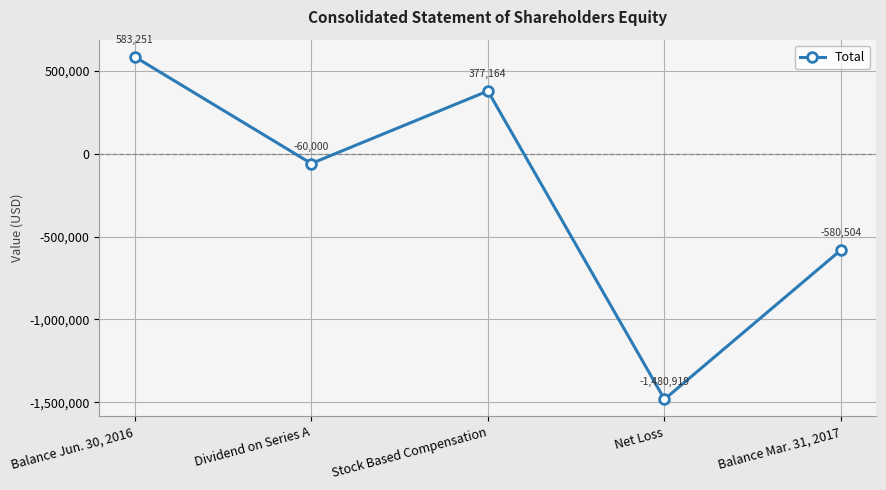

List the labels in order of value, smallest first.

Net Loss, Balance Mar. 31, 2017, Dividend on Series A, Stock Based Compensation, Balance Jun. 30, 2016